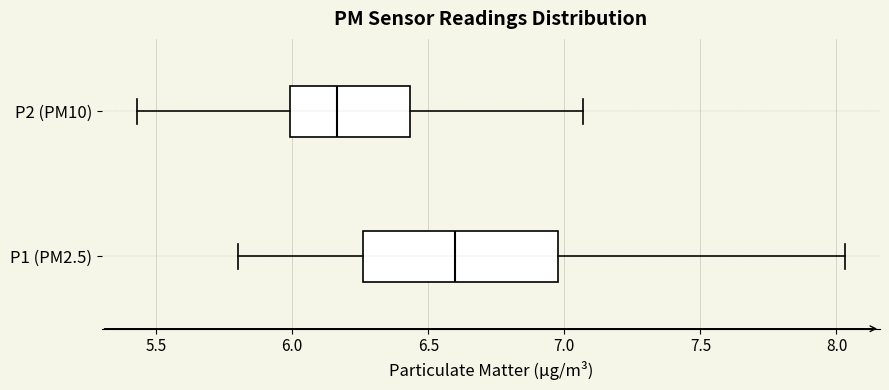

Which box has the furthest to the right median line?

P1 (PM2.5)